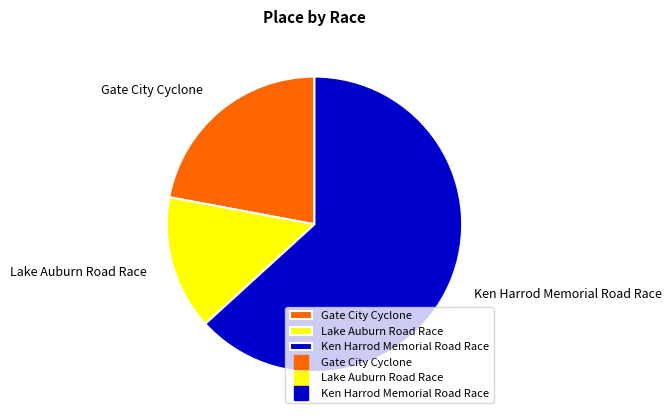

Combined, do Gate City Cyclone and Ken Harrod Memorial Road Race account for over 50%?

Yes